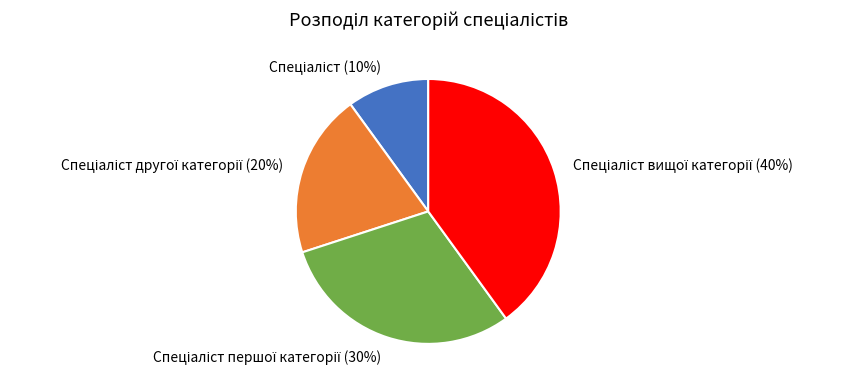

Does any single category account for the majority?

No